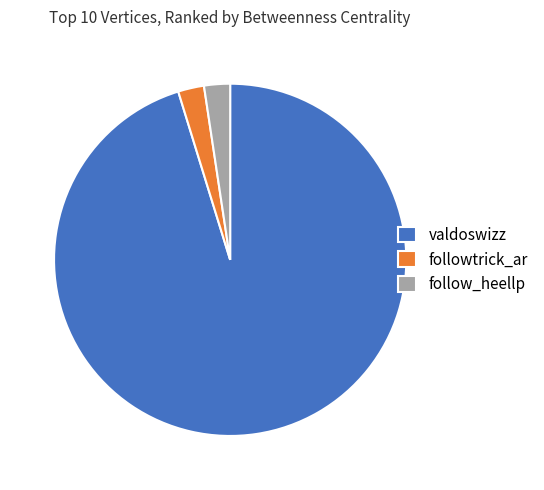

True or false: followtrick_ar accounts for 2% of the total.

True